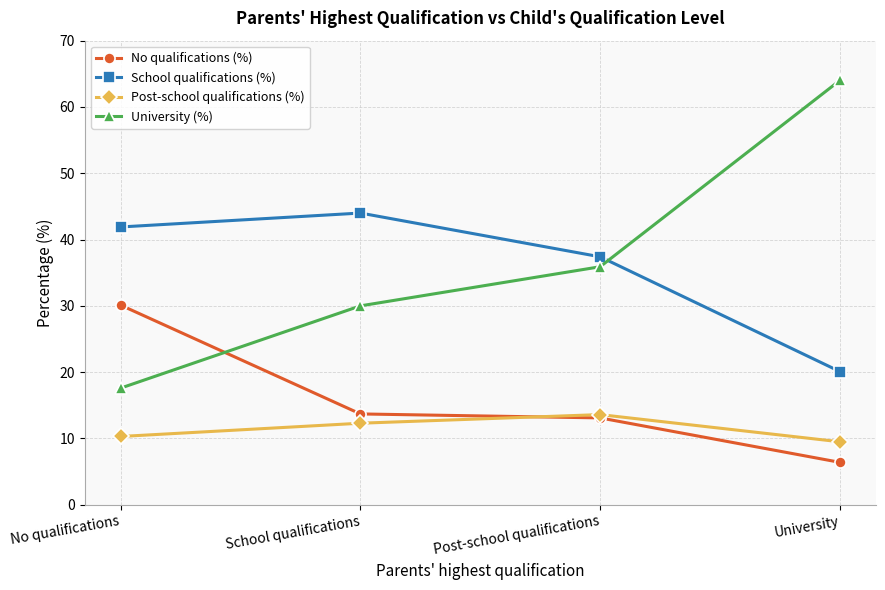

What is the spread (max minus min) of values at University?

57.6